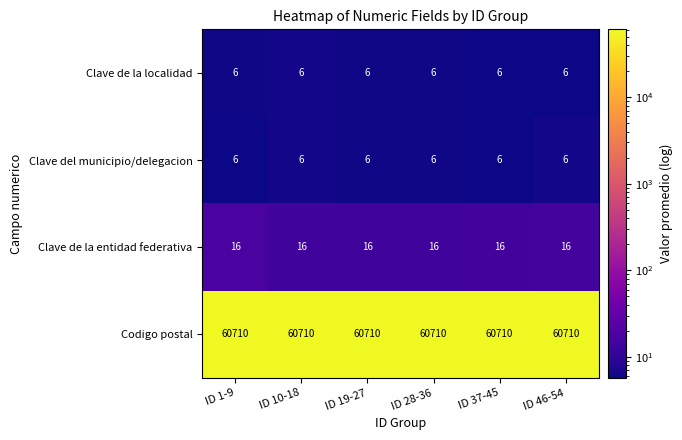

What is the spread (max minus min) of values at ID 10-18?

60704